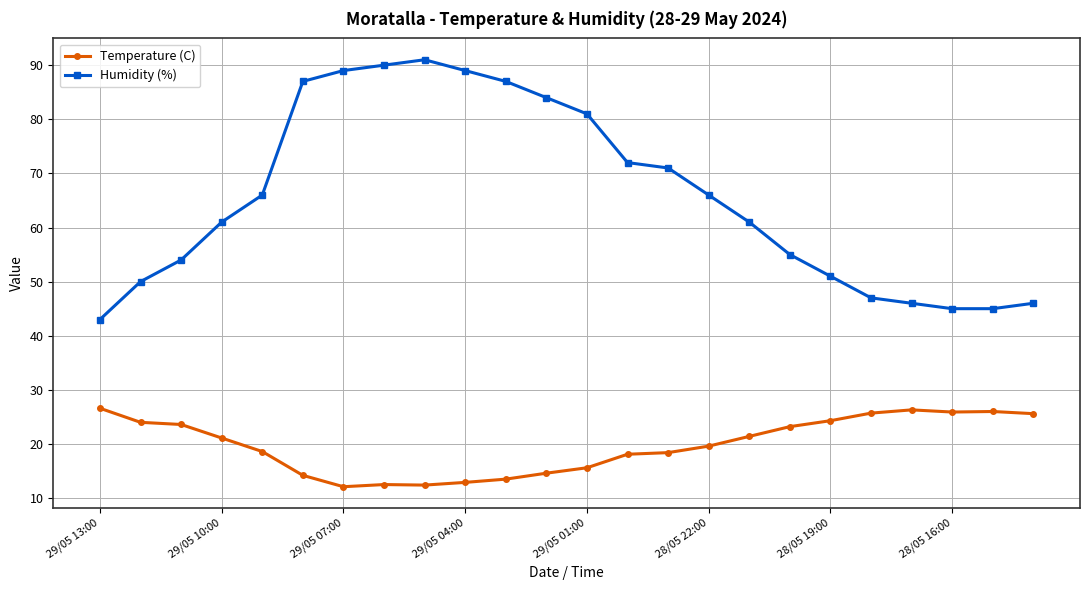

What is the maximum value shown in the chart?

91.0